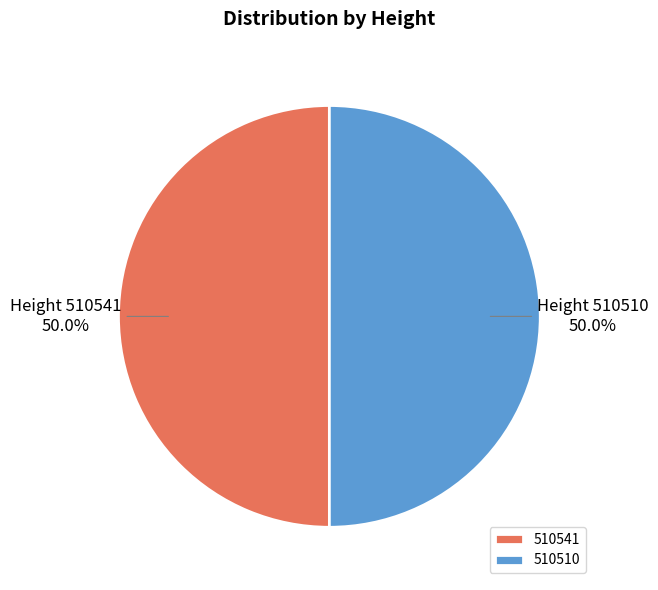

What percentage is the 510541 slice, to the nearest percent?

50%